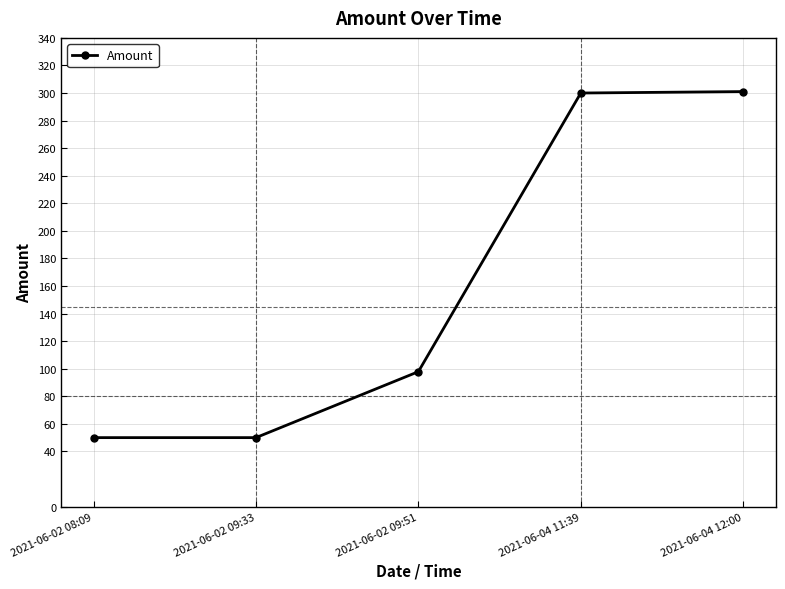

The chart shows a value of 169.2 at 2021-06-04 11:39. True or false?

False